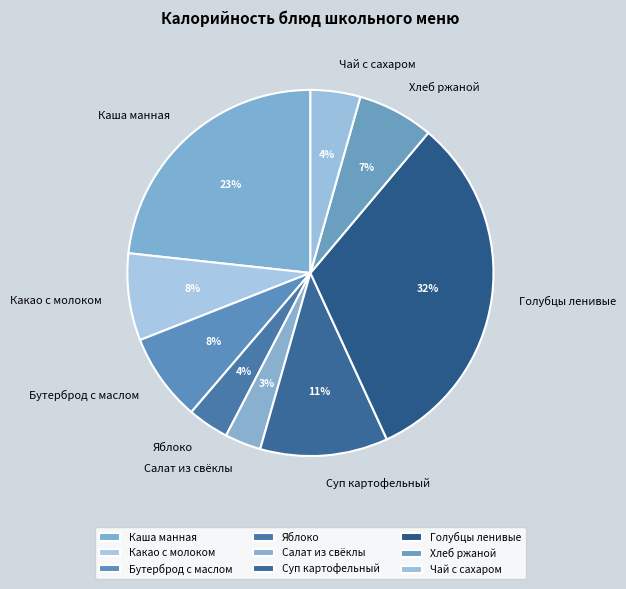

The Каша манная slice represents 35% of the pie. True or false?

False